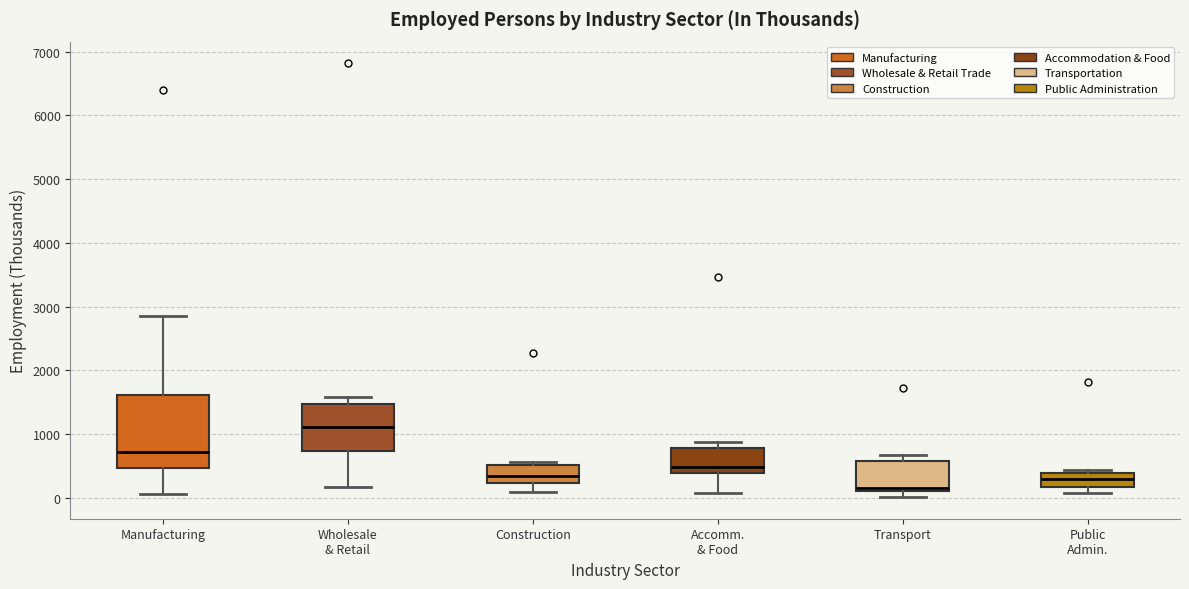

Where is the lower edge of the box for Manufacturing on the y-axis? The values are not printed on the chart, so give them approximately, as read against the axis.

500